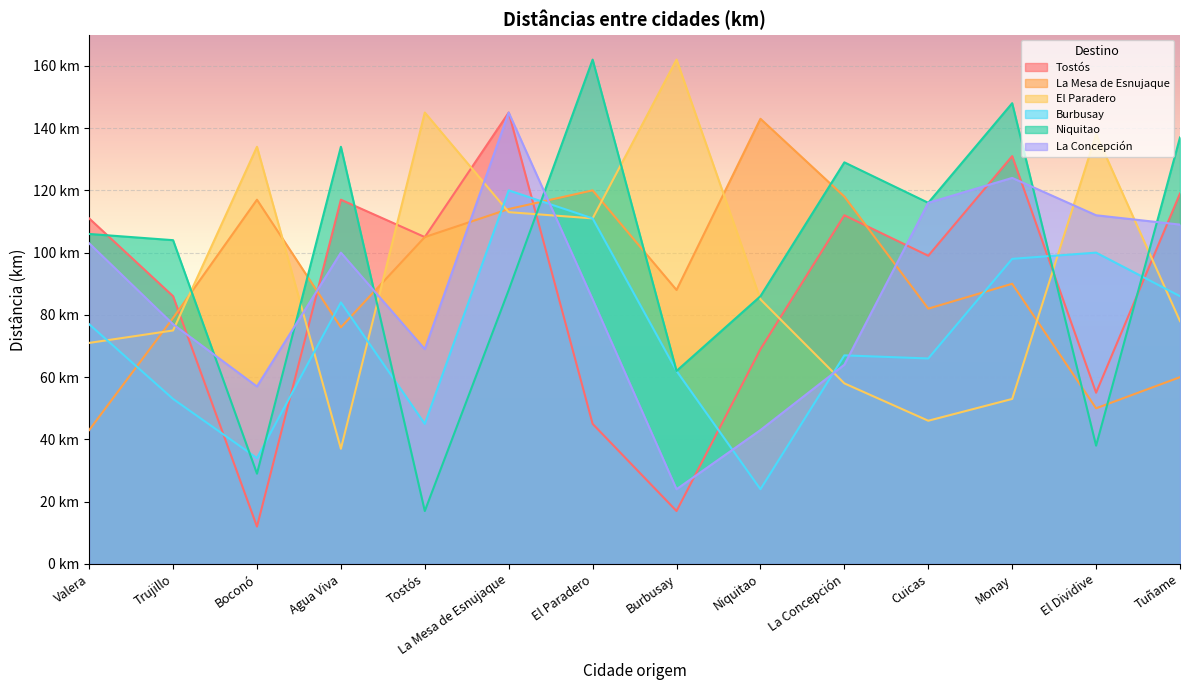

What position from the left is Burbusay?

8